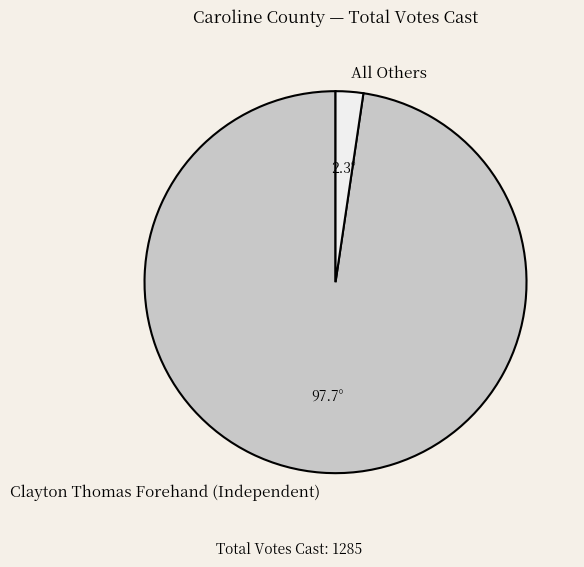

Which slice is the smallest?

All Others